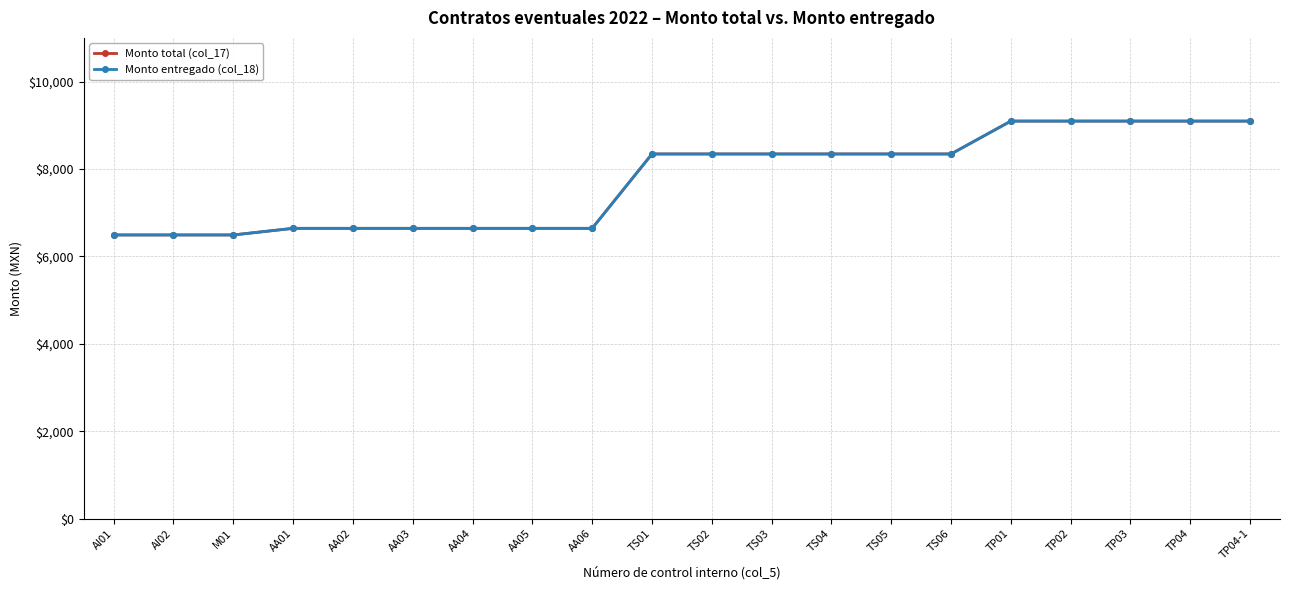

At AA03, list the series in order from smallest to largest.

Monto total (col_17), Monto entregado (col_18)